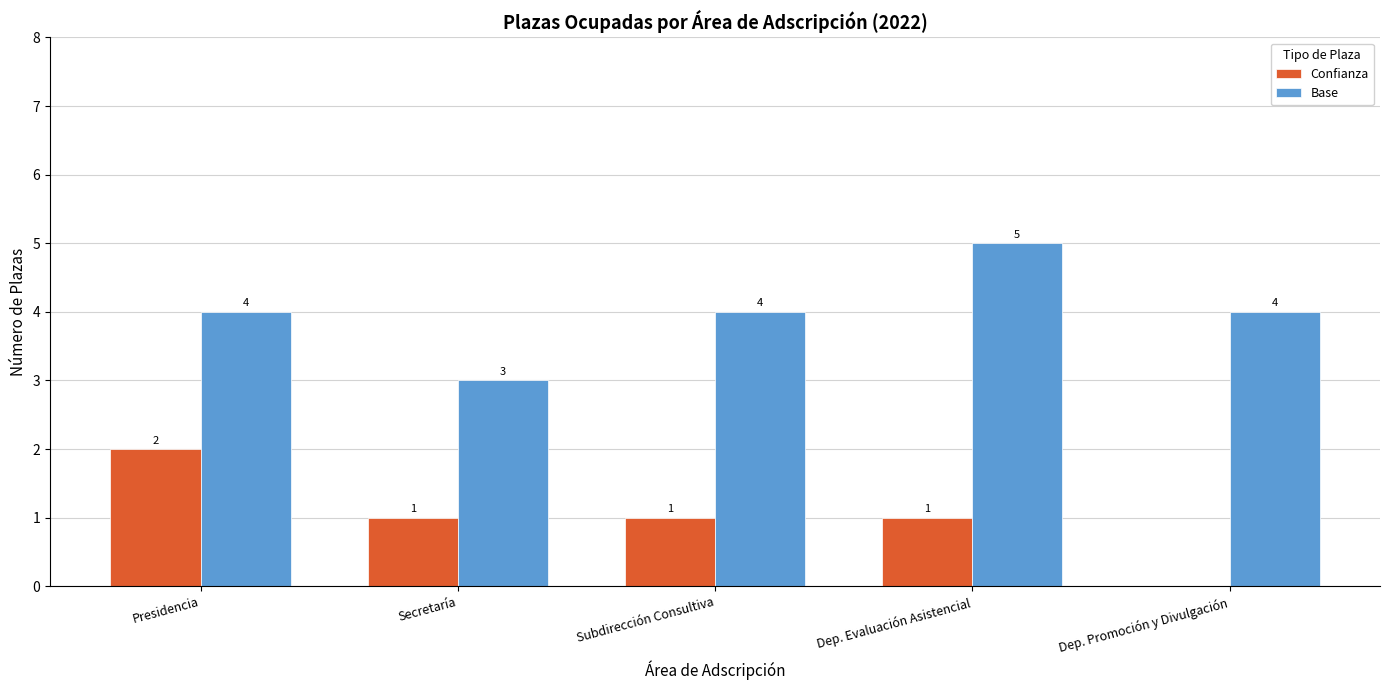

Is it true that Base equals 1 at Subdirección Consultiva?

False